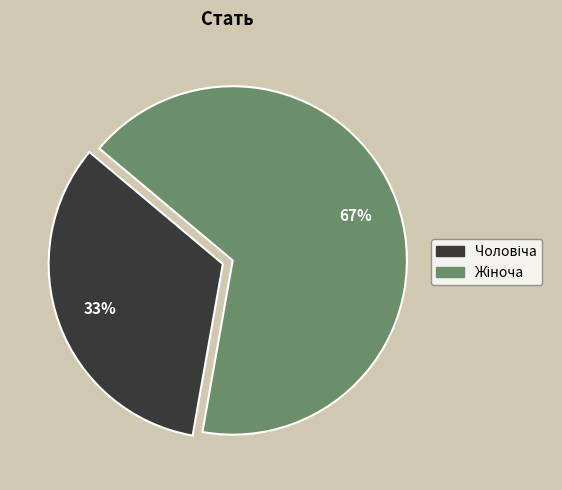

Is there any slice that represents more than half of the pie?

Yes